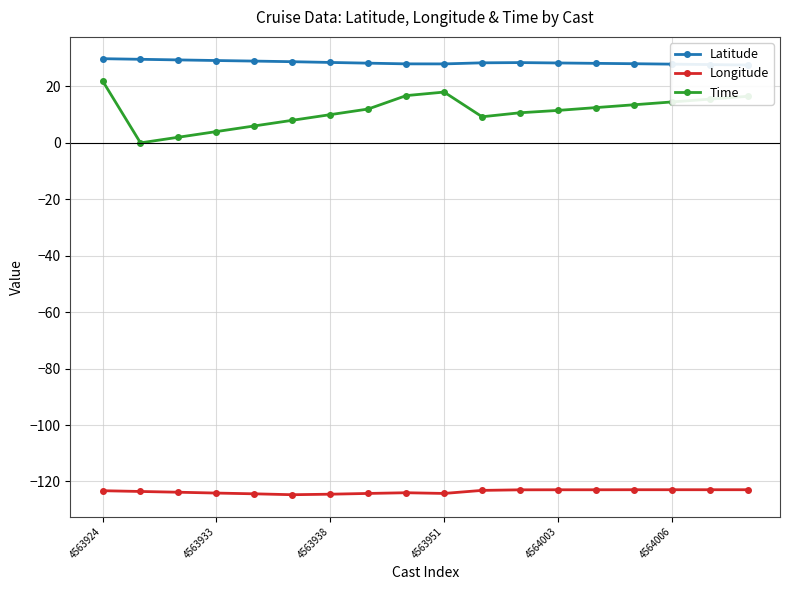

Which series has the largest total across all categories?

Latitude